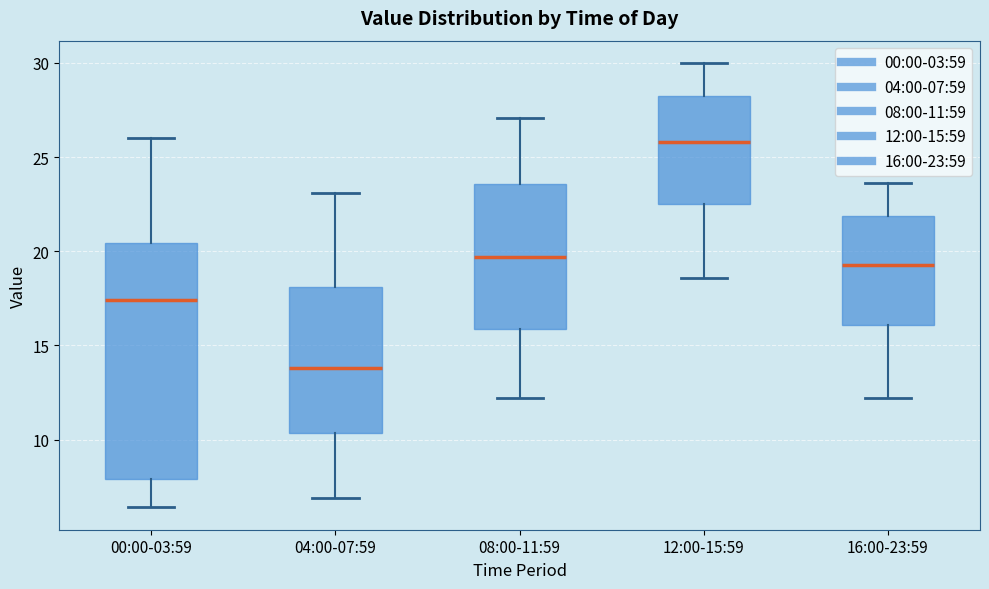

Where does the upper whisker of the box for 12:00-15:59 end on the y-axis? The values are not printed on the chart, so give them approximately, as read against the axis.

30.0